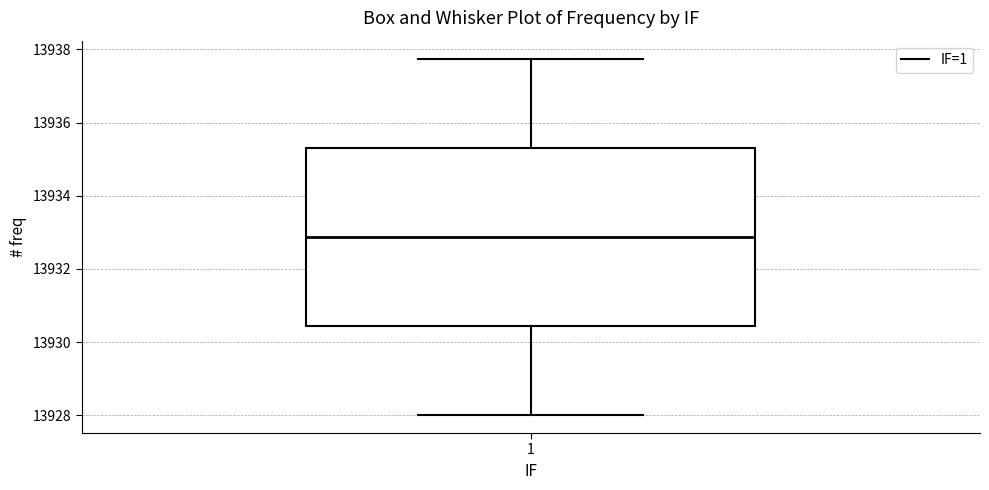

Read this box plot against the y-axis: the position of the median line, the range covered by the box, and the ends of both whiskers. The values are not printed on the chart, so give them approximately, as read against the axis.

median 13932.8, box 13930.4 to 13935.4, whiskers 13928.0 to 13937.8